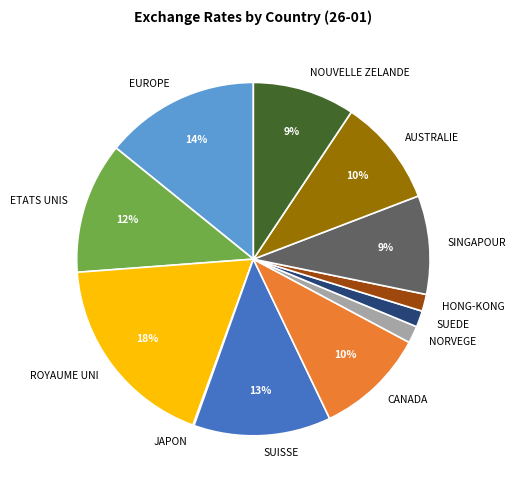

Does HONG-KONG represent more than half of the total?

No